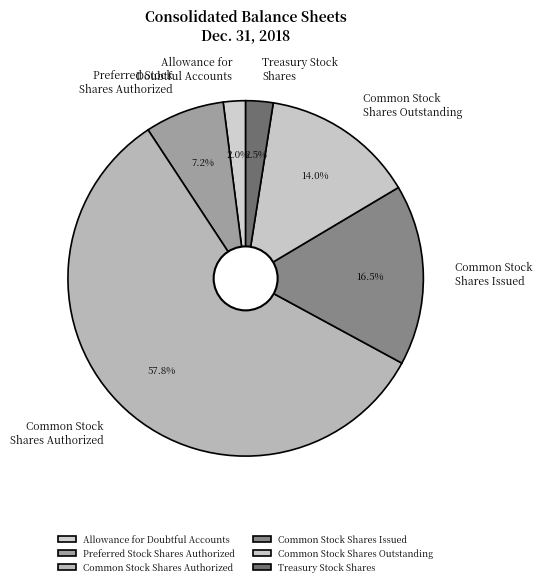

Which category accounts for the majority?

Common Stock Shares Authorized